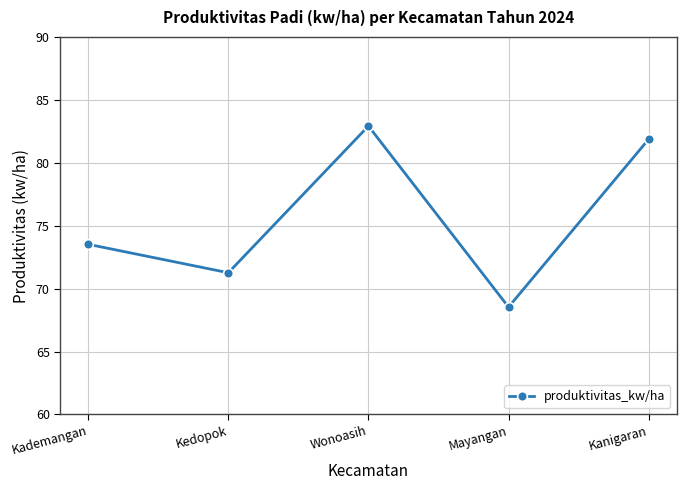

What is the sum of the values at Kedopok and Kanigaran?

153.1